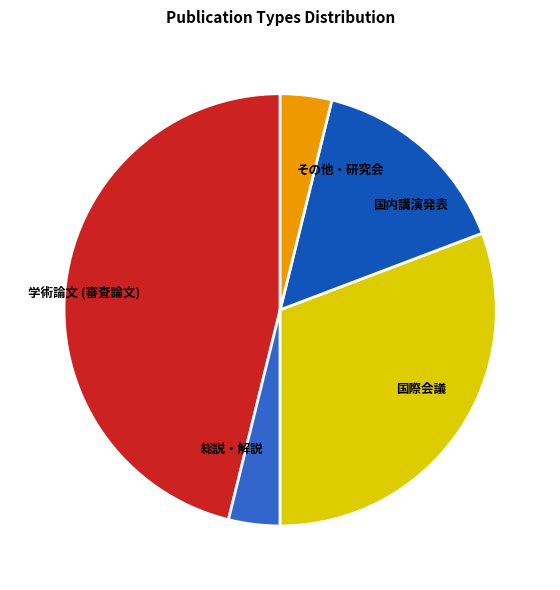

Is there any slice that represents more than half of the pie?

No